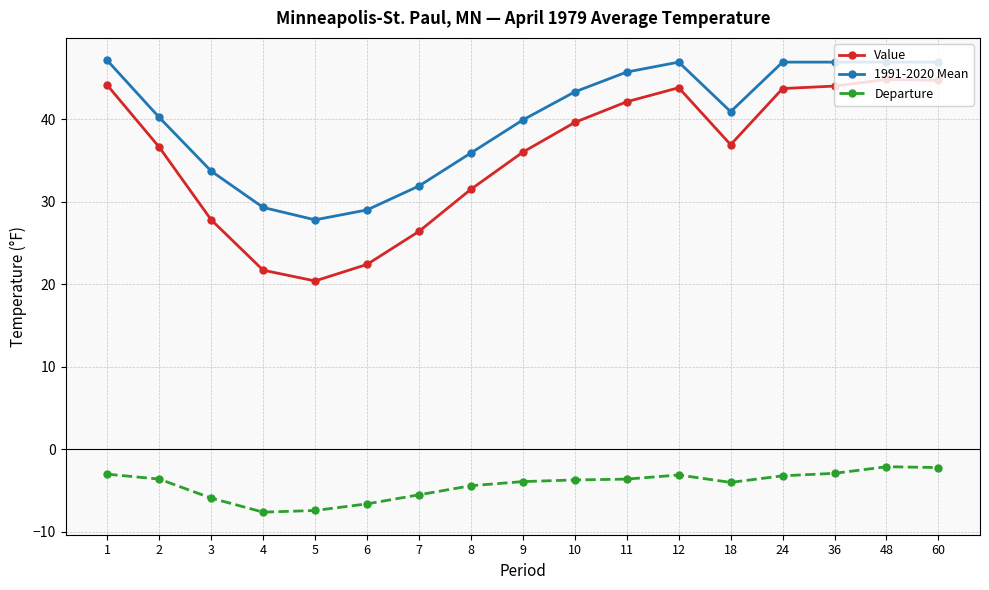

At 2, list the series in order from smallest to largest.

Departure, Value, 1991-2020 Mean